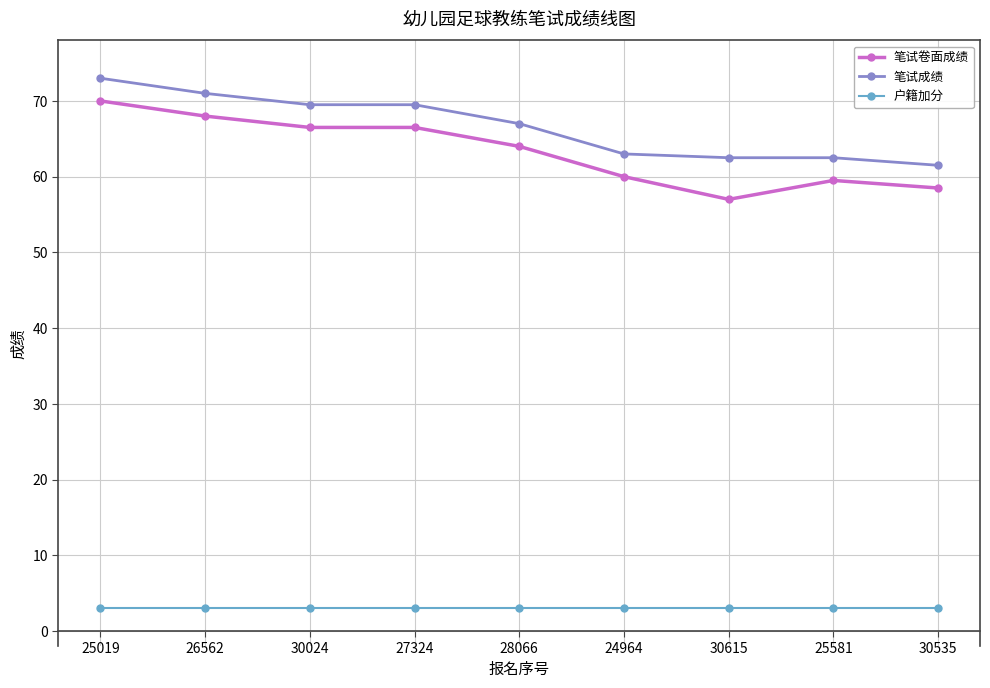

Reading left to right, transcribe all the data shown in this chart.

笔试卷面成绩: 70.0	68.0	66.5	66.5	64.0	60.0	57.0	59.5	58.5
笔试成绩: 73.0	71.0	69.5	69.5	67.0	63.0	62.5	62.5	61.5
户籍加分: 3.0	3.0	3.0	3.0	3.0	3.0	3.0	3.0	3.0